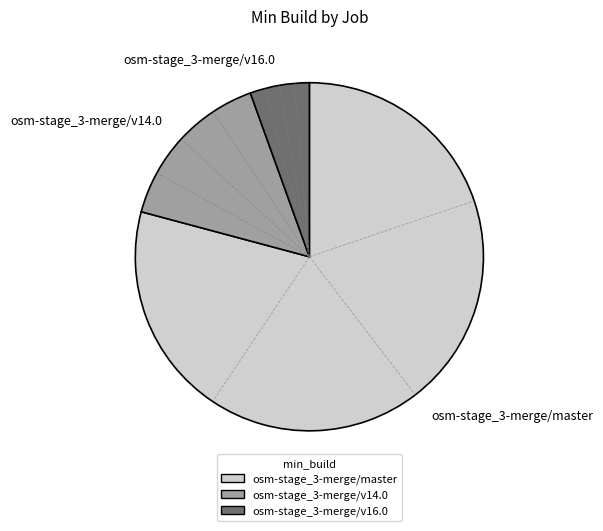

The osm-stage_3-merge/v16.0 slice represents 6% of the pie. True or false?

True